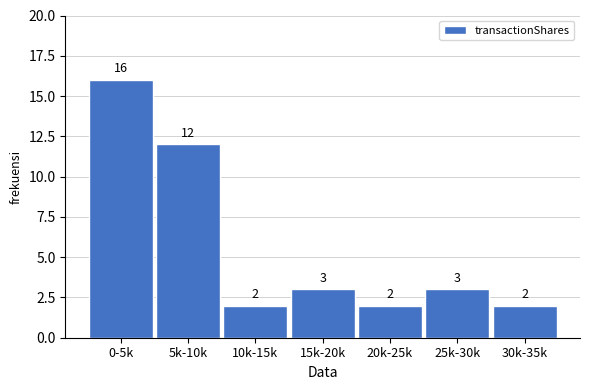

Reading left to right, transcribe all the data shown in this chart.

0-5k=16	5k-10k=12	10k-15k=2	15k-20k=3	20k-25k=2	25k-30k=3	30k-35k=2